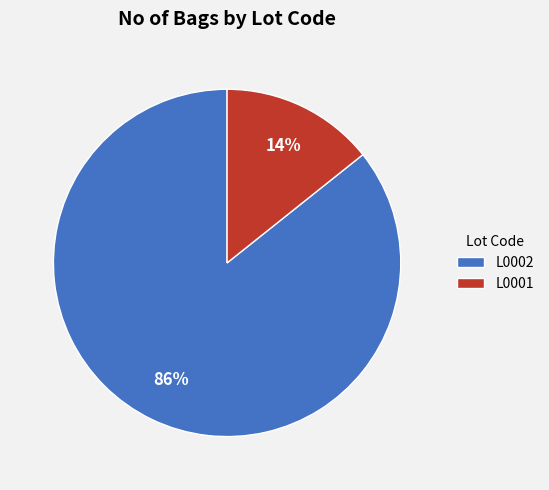

To the nearest percent, what is the combined percentage of L0002 and L0001?

100%